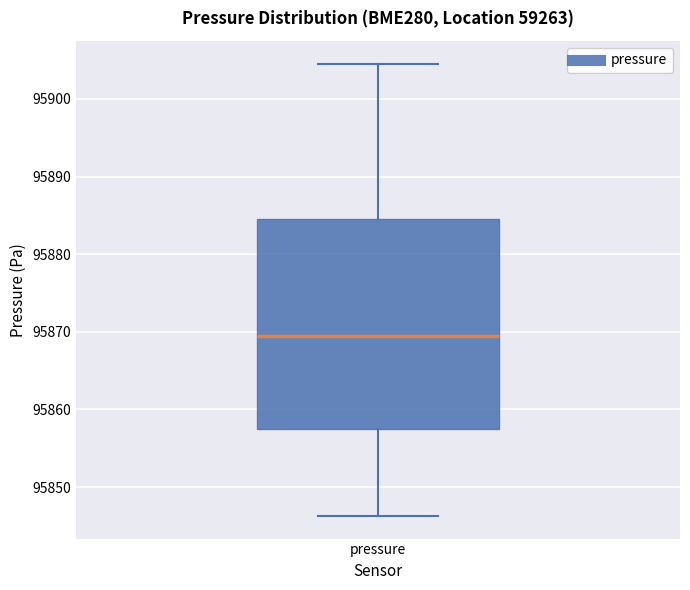

Read this box plot against the y-axis: the position of the median line, the range covered by the box, and the ends of both whiskers. The values are not printed on the chart, so give them approximately, as read against the axis.

median 95869, box 95858 to 95884, whiskers 95846 to 95905